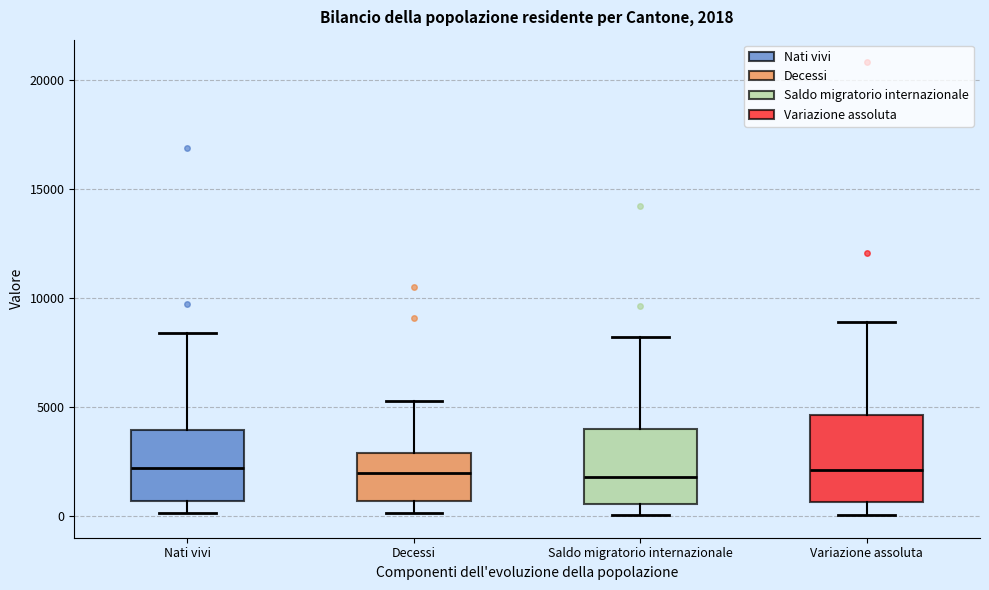

Which box is the tallest, from its lower edge to its upper edge?

Variazione assoluta